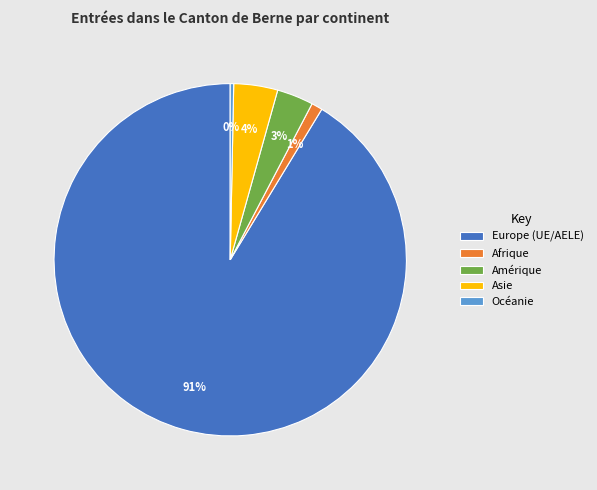

Which has a higher value, Afrique or Asie?

Asie